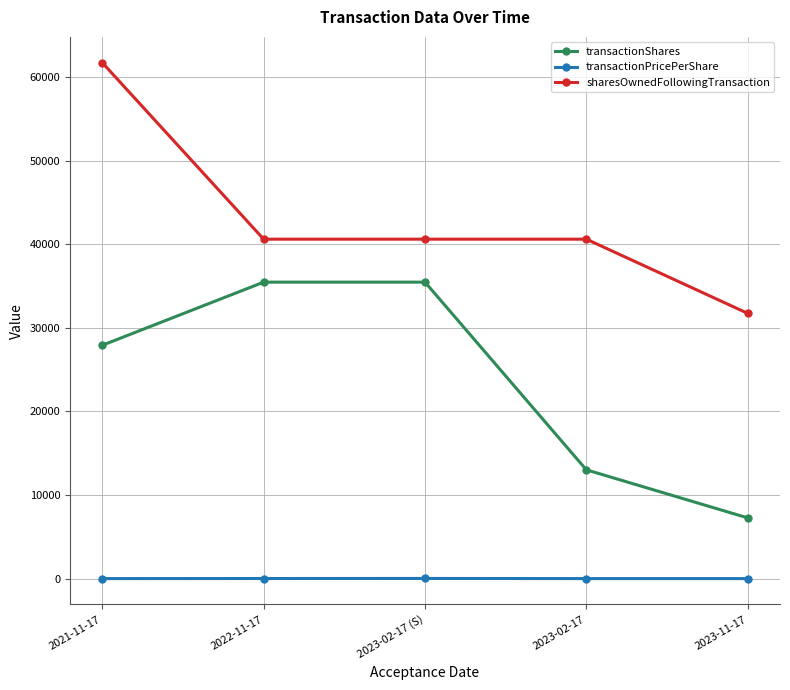

What is the value of the transactionPricePerShare point at the 3rd from the left?

17.2